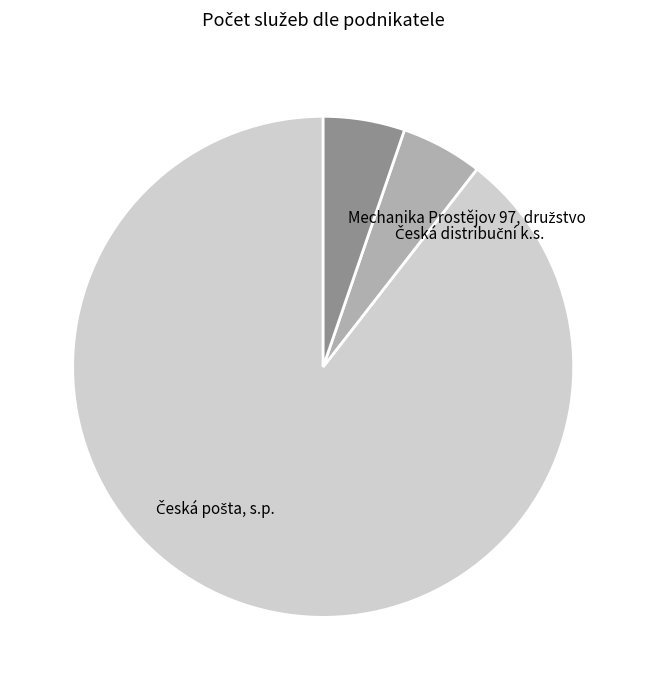

Does any single category account for the majority?

Yes